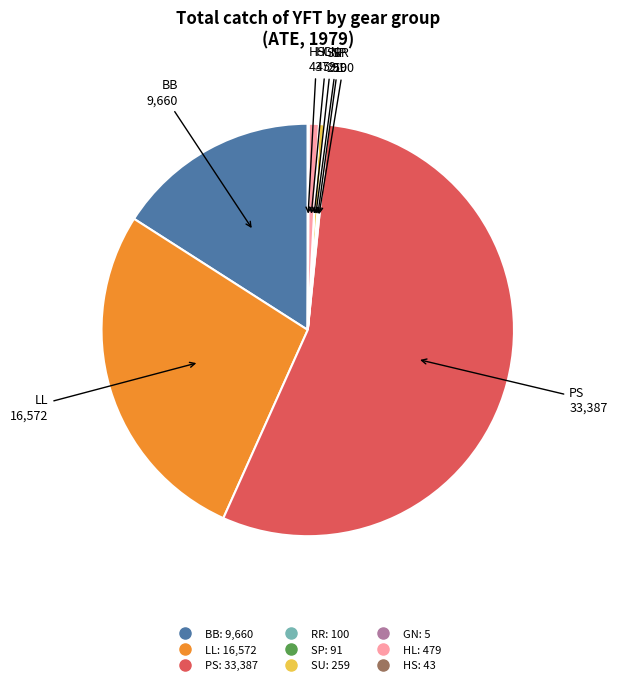

Is there a majority slice in this chart?

Yes